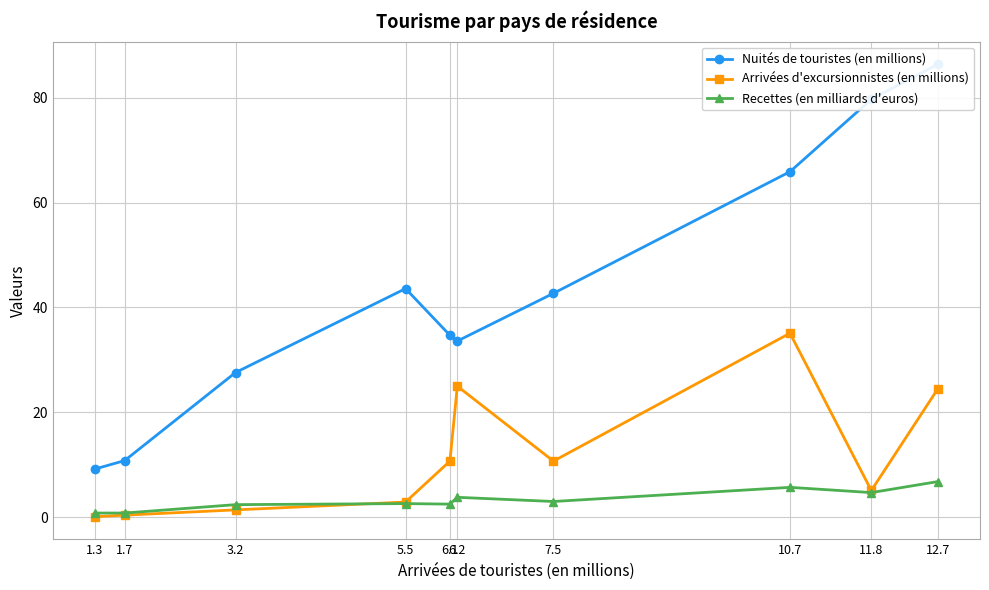

The value of Arrivées d'excursionnistes (en millions) at 11.8 is 5.1. True or false?

True